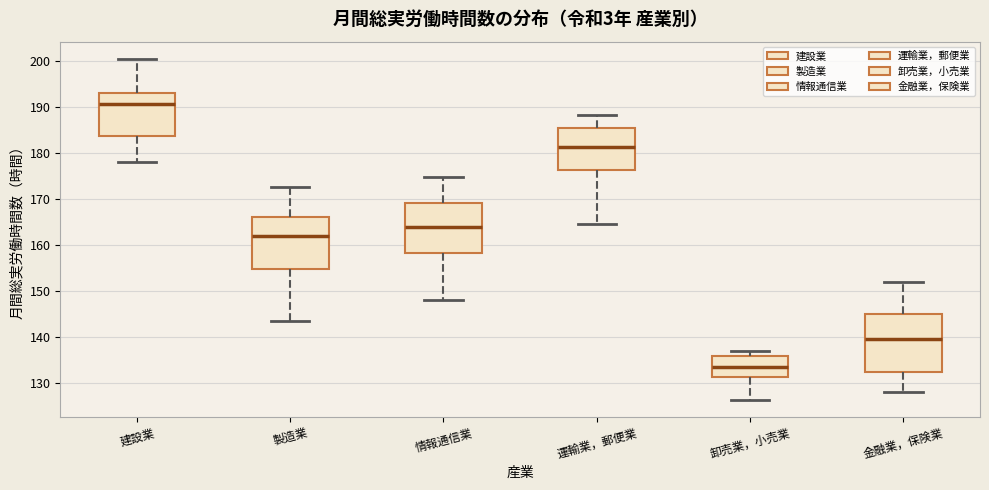

Comparing the boxes themselves (not the whiskers), which one is the tallest?

金融業，保険業